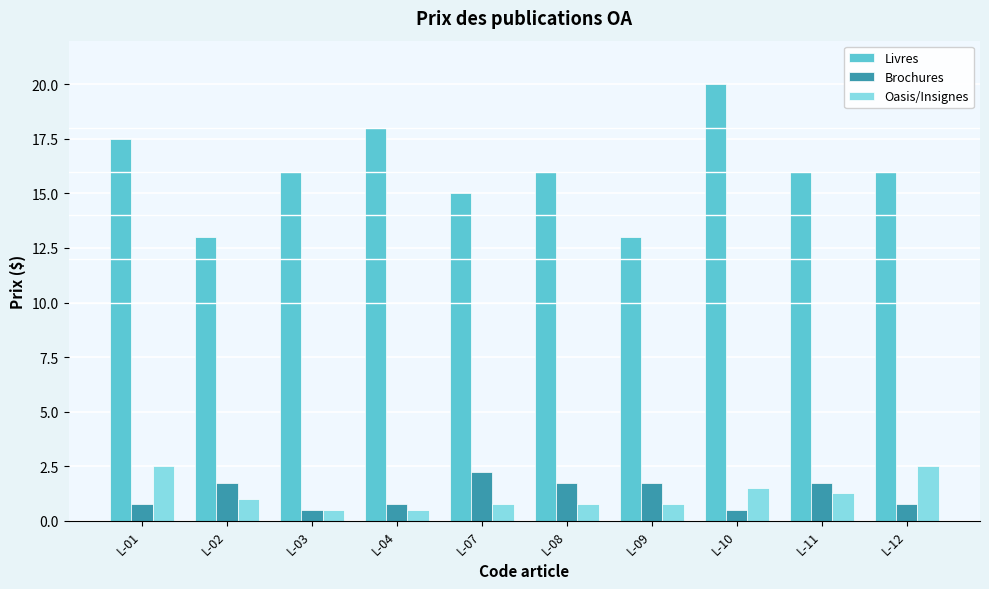

At which label does Livres reach its peak?

L-10